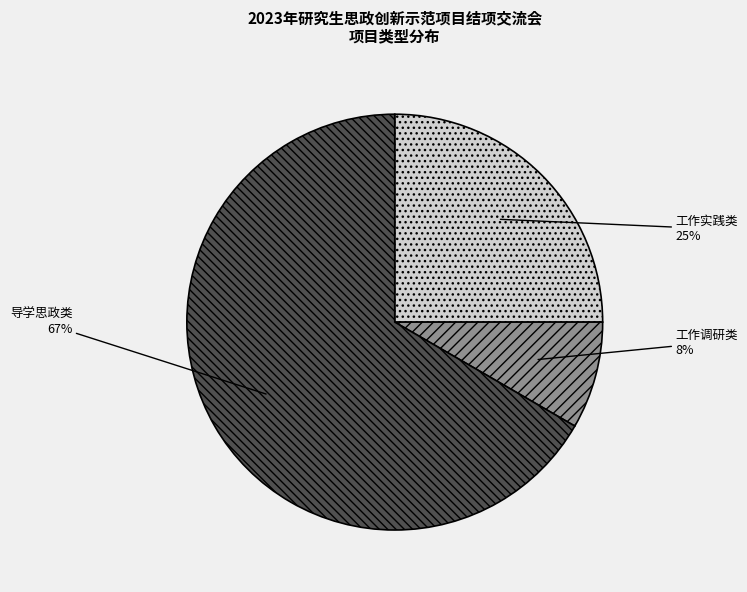

Is it true that 导学思政类 is 67% of the pie?

True